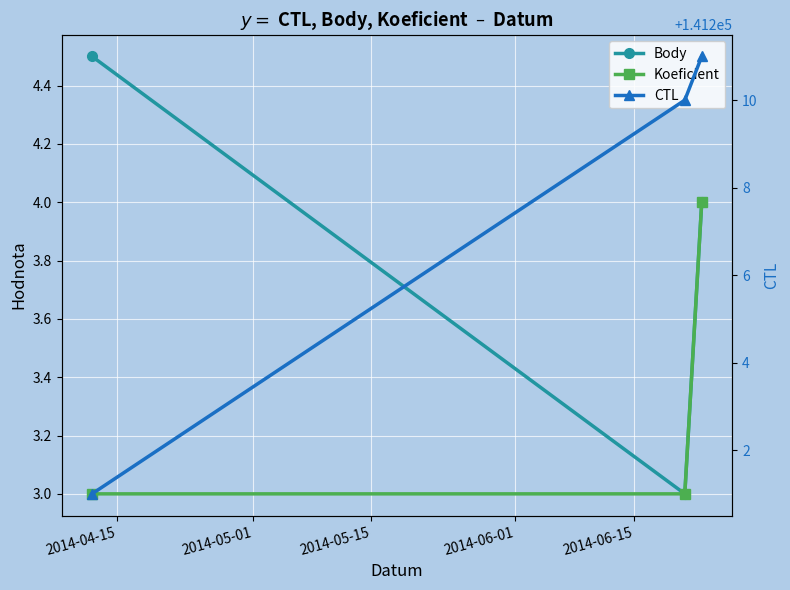

The CTL series shows 195603.1 at 2014-05-15. True or false?

False